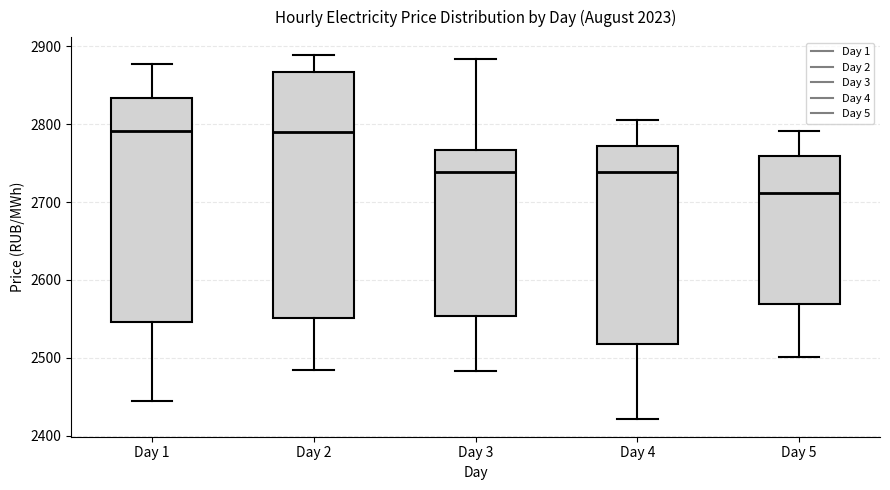

Where does the median line of the box for Day 2 sit on the y-axis? The values are not printed on the chart, so give them approximately, as read against the axis.

2790